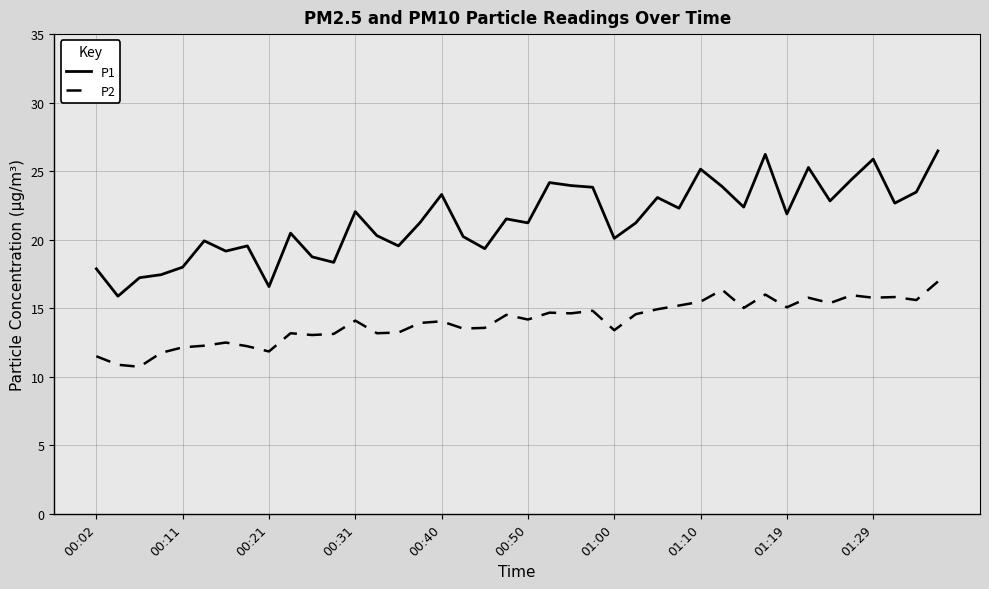

What is the highest value of the P1 series?

26.5